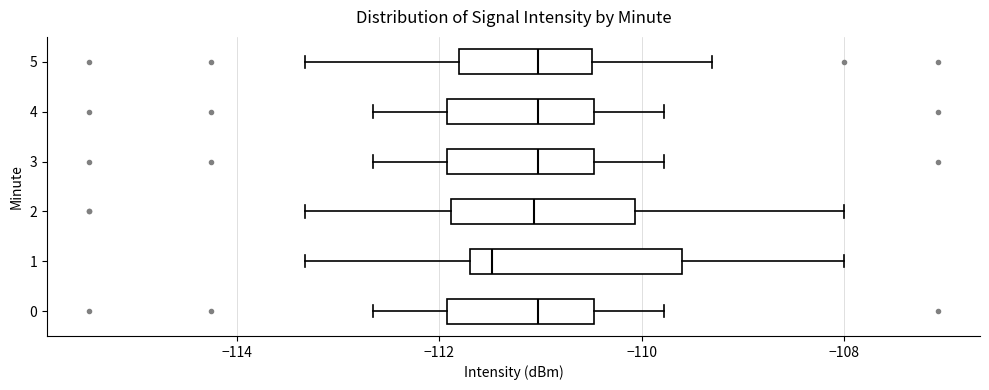

Reading bottom to top, read every box against the x-axis: the position of its median line, the range the box covers, and the ends of its whiskers. The values are not printed on the chart, so give them approximately, as read against the axis.

0: median -111.0, box -112.0 to -110.4, whiskers -112.6 to -109.8
1: median -111.4, box -111.8 to -109.6, whiskers -113.4 to -108.0
2: median -111.0, box -111.8 to -110.0, whiskers -113.4 to -108.0
3: median -111.0, box -112.0 to -110.4, whiskers -112.6 to -109.8
4: median -111.0, box -112.0 to -110.4, whiskers -112.6 to -109.8
5: median -111.0, box -111.8 to -110.4, whiskers -113.4 to -109.4